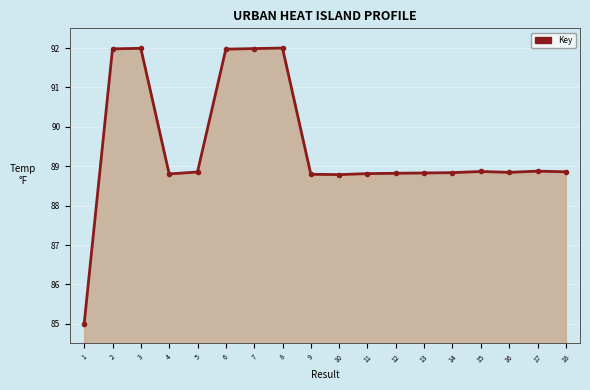

True or false: there are more than 2 points higher than both neighbors.

True